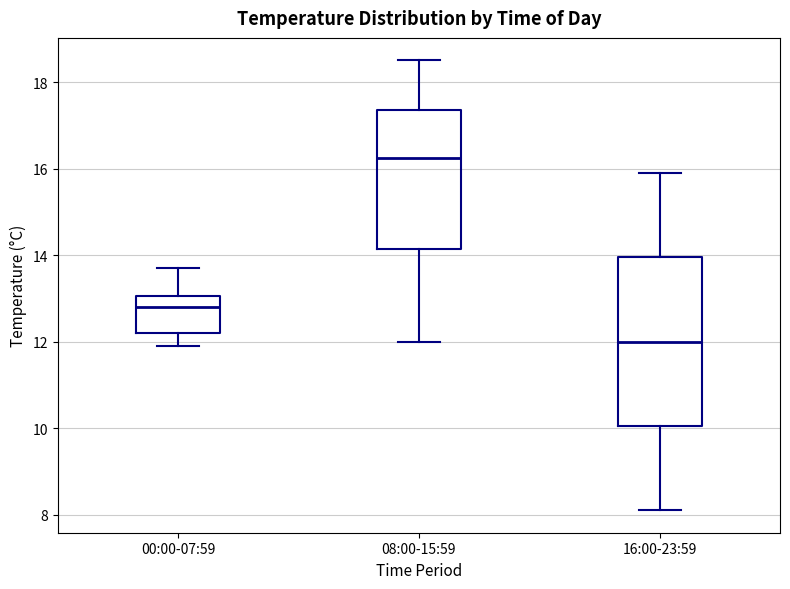

Where does the upper whisker of the box for 08:00-15:59 end on the y-axis? The values are not printed on the chart, so give them approximately, as read against the axis.

18.6